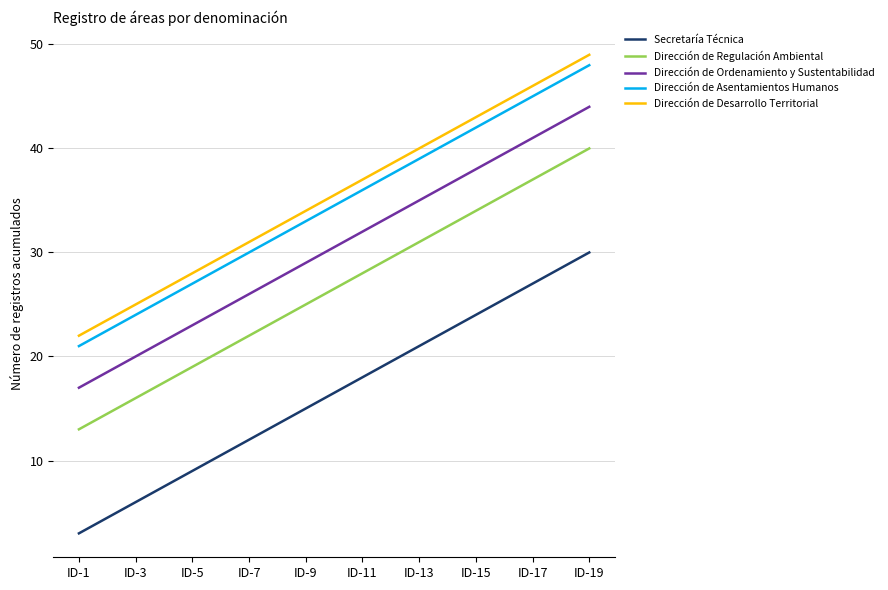

The Dirección de Desarrollo Territorial series shows 16 at ID-7. True or false?

False